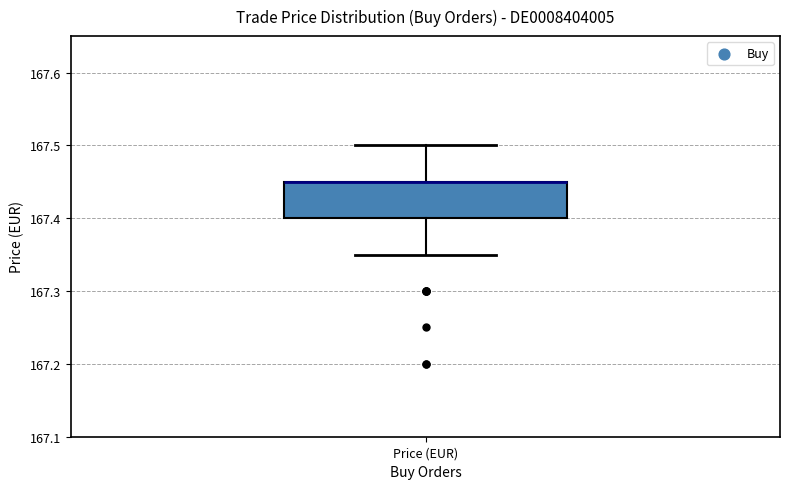

Where is the lower edge of the box for Price (EUR) on the y-axis? The values are not printed on the chart, so give them approximately, as read against the axis.

167.40